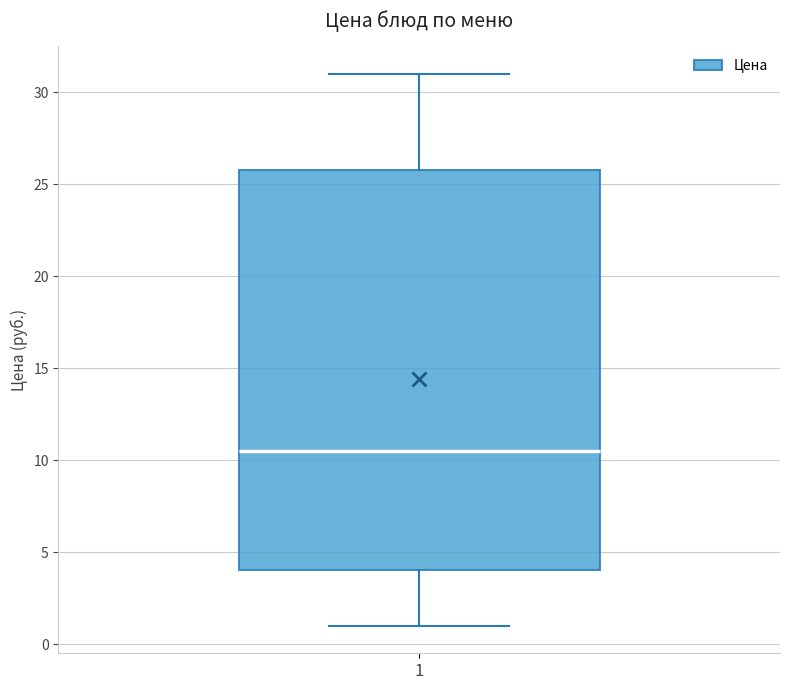

Transcribe this box plot: give where the median line is, the range the box spans, and where the two whiskers end, as read against the y-axis. The values are not printed on the chart, so give them approximately, as read against the axis.

median 10.5, box 4.0 to 26.0, whiskers 1.0 to 31.0